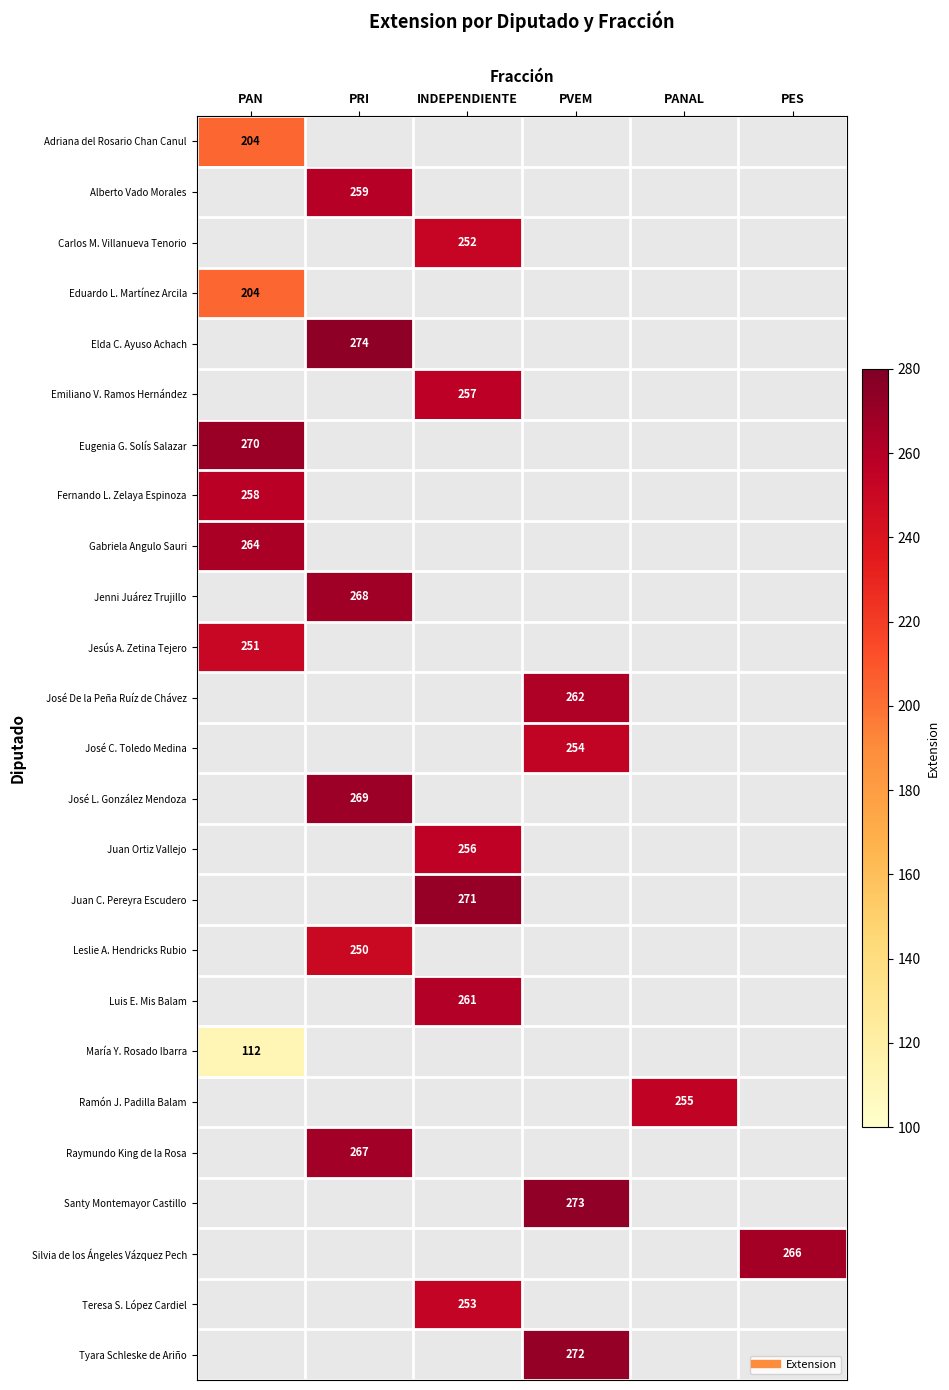

Is the value of María Y. Rosado Ibarra at PANAL greater than the value of Eduardo L. Martínez Arcila at PVEM?

No